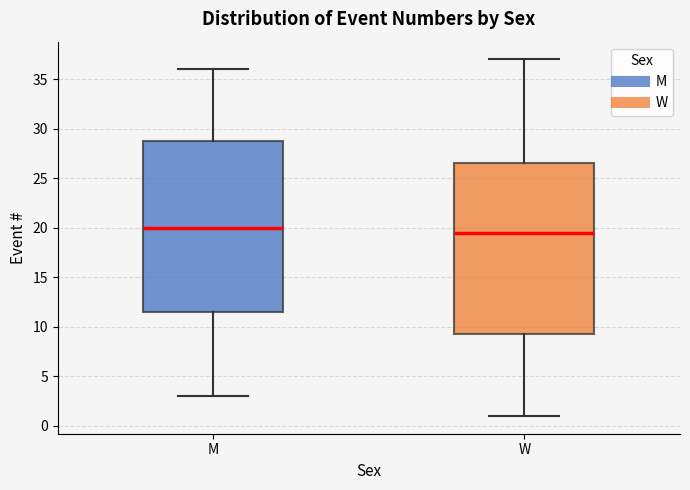

Which box's median line is the highest?

M